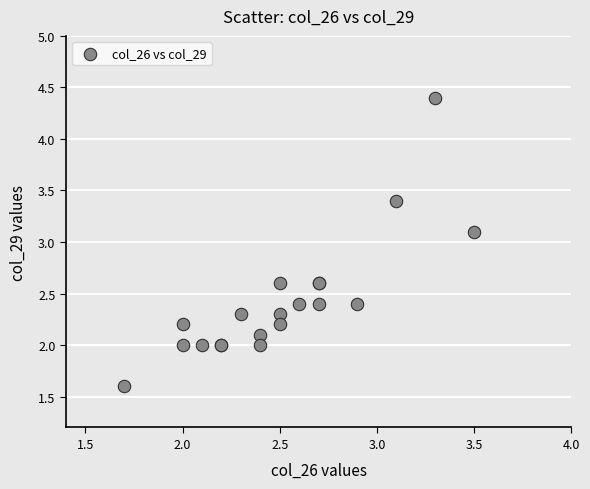

What Y value in the scatter plot is closest to 3?

3.1